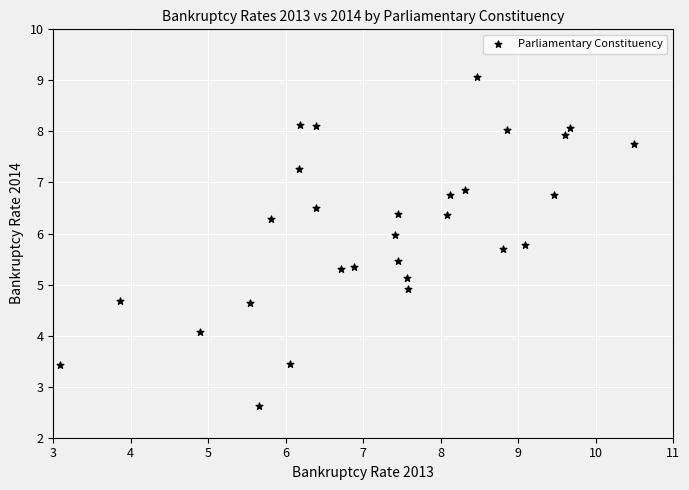

What is the range of Y values (max minus min)?

6.4